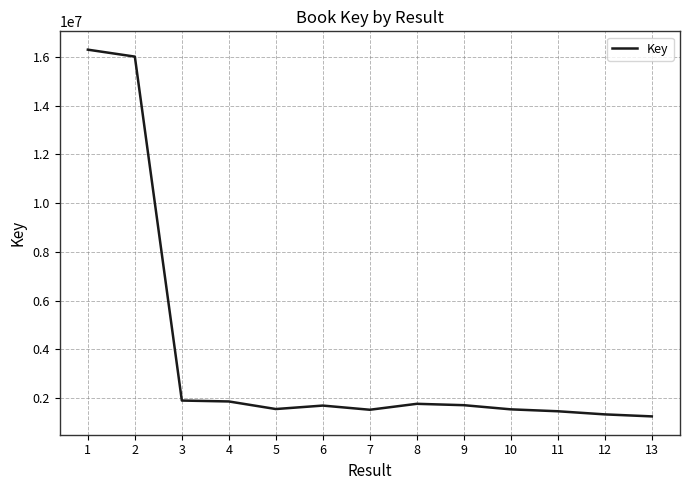

The value at 6 is 448929. True or false?

False